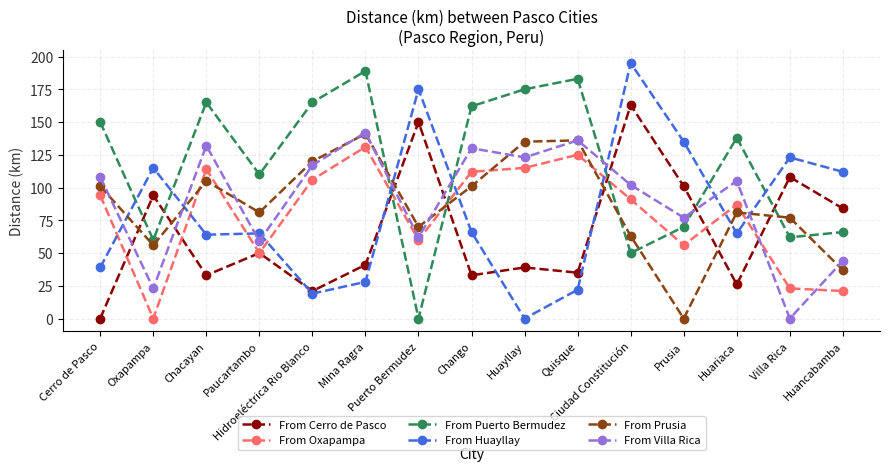

What is the maximum value shown in the chart?

195